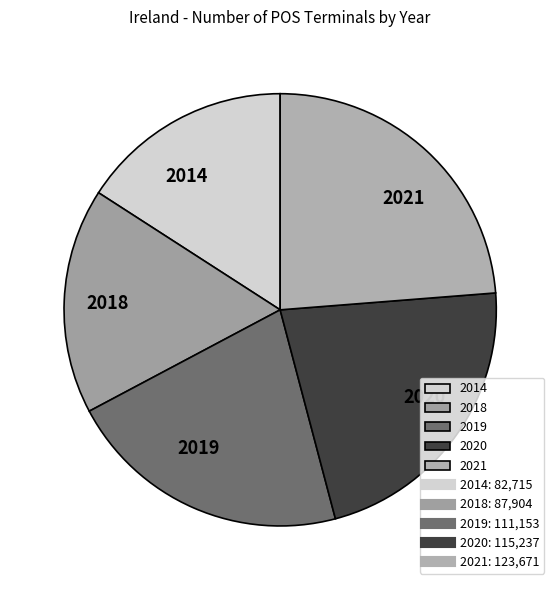

Is there a majority slice in this chart?

No